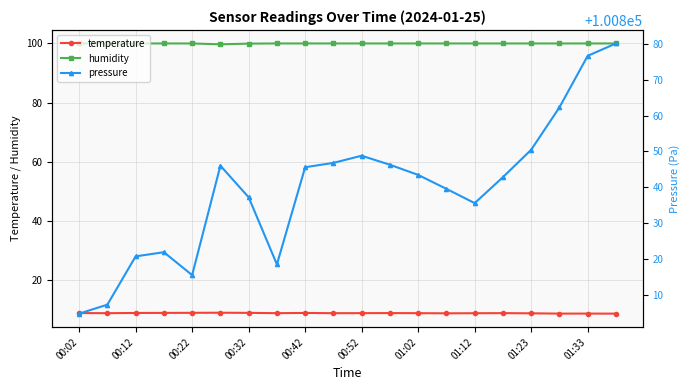

Which series has the widest spread of values?

pressure